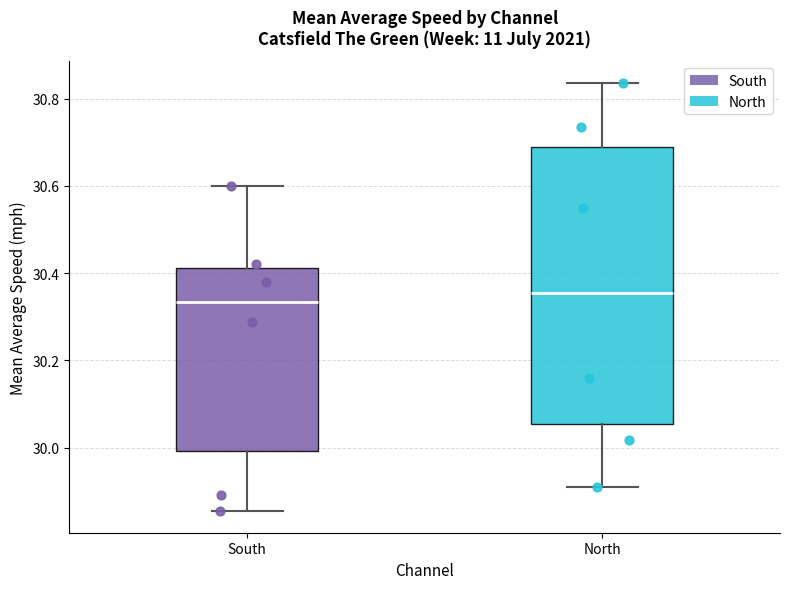

Reading left to right, read every box against the y-axis: the position of its median line, the range the box covers, and the ends of its whiskers. The values are not printed on the chart, so give them approximately, as read against the axis.

South: median 30.34, box 30.00 to 30.42, whiskers 29.86 to 30.60
North: median 30.36, box 30.06 to 30.68, whiskers 29.90 to 30.84